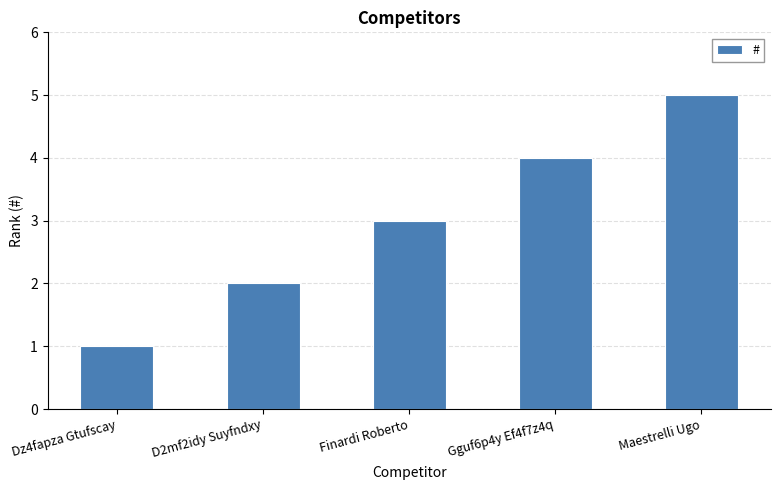

List the labels in order of value, largest first.

Maestrelli Ugo, Gguf6p4y Ef4f7z4q, Finardi Roberto, D2mf2idy Suyfndxy, Dz4fapza Gtufscay